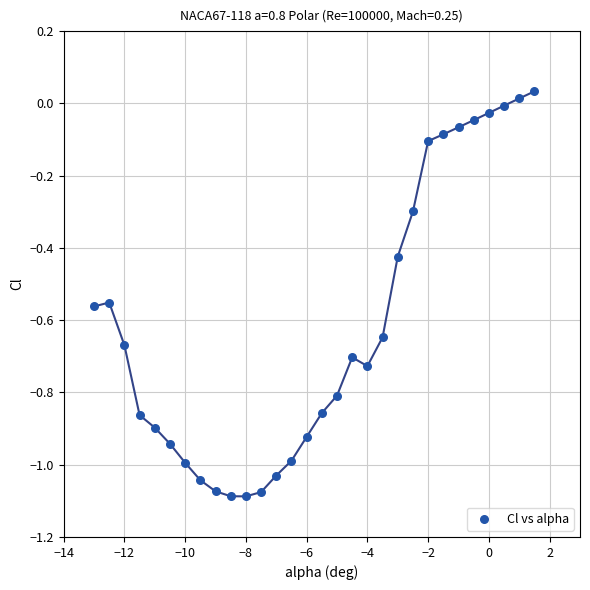

What is the range of Y values (max minus min)?

1.1